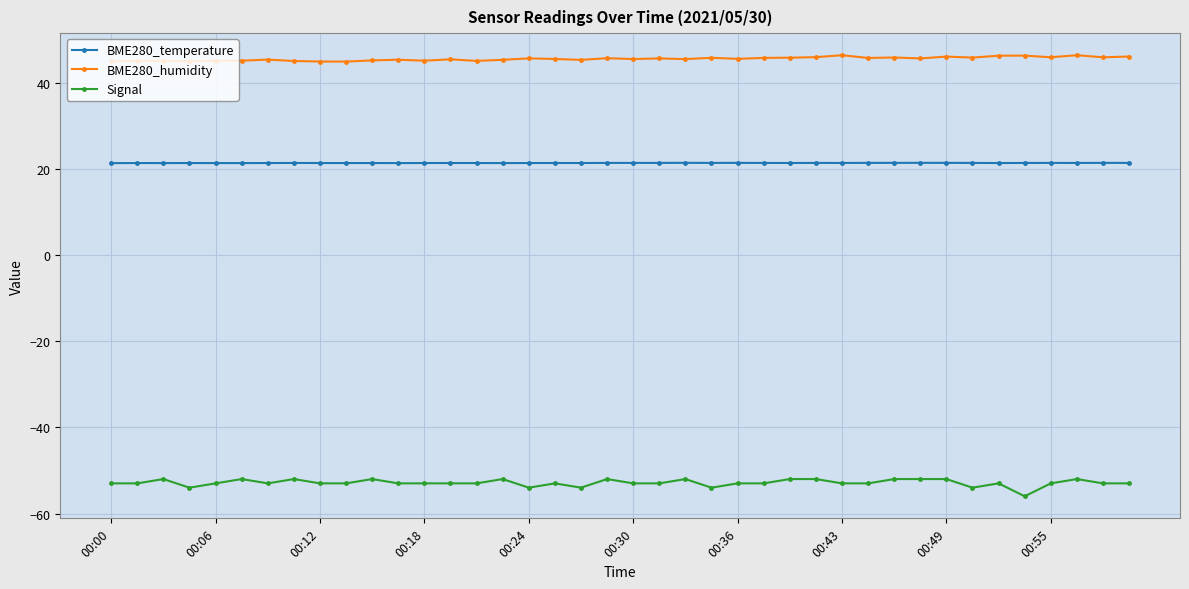

True or false: BME280_humidity and BME280_temperature cross at least once.

False